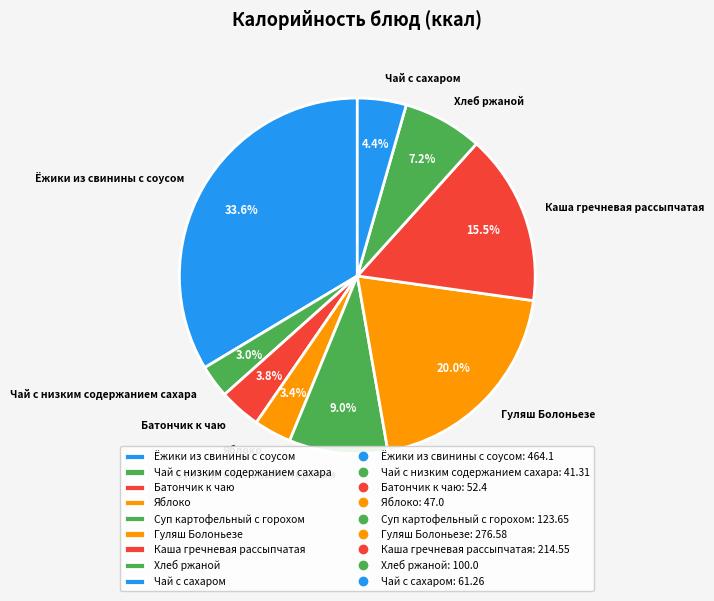

What percentage is NOT represented by Ёжики из свинины с соусом?

66.4%